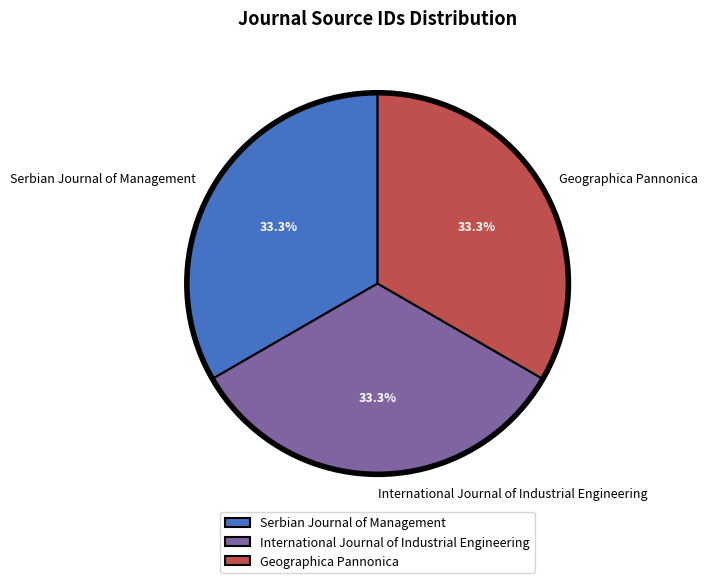

How many segments does this pie chart have?

3